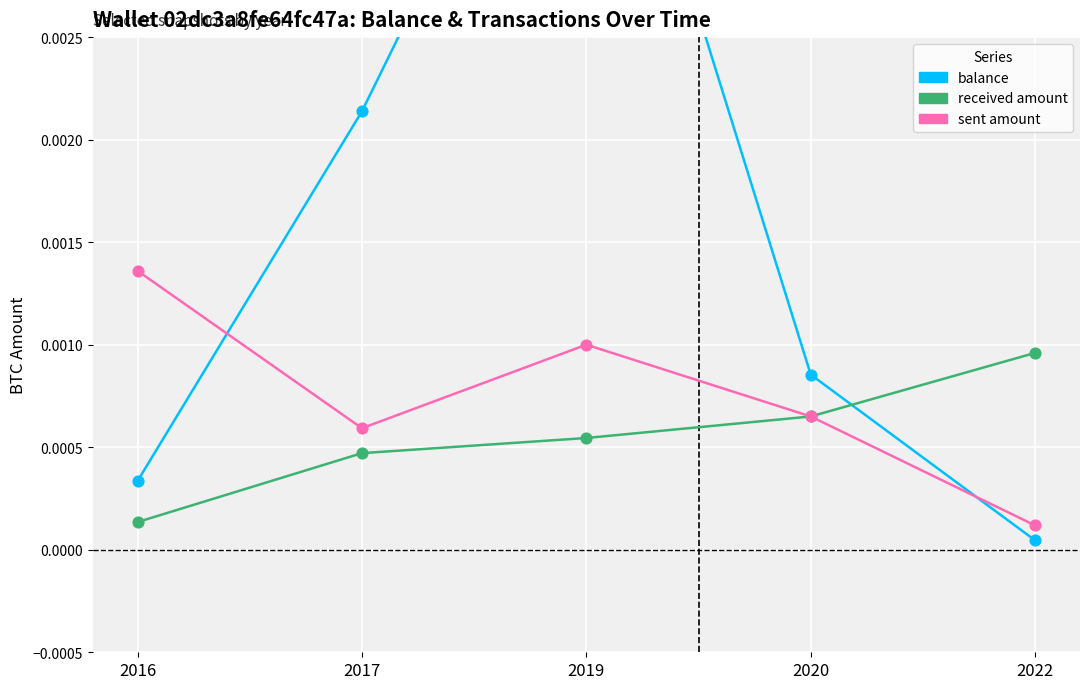

Which series reaches the maximum Y coordinate?

balance